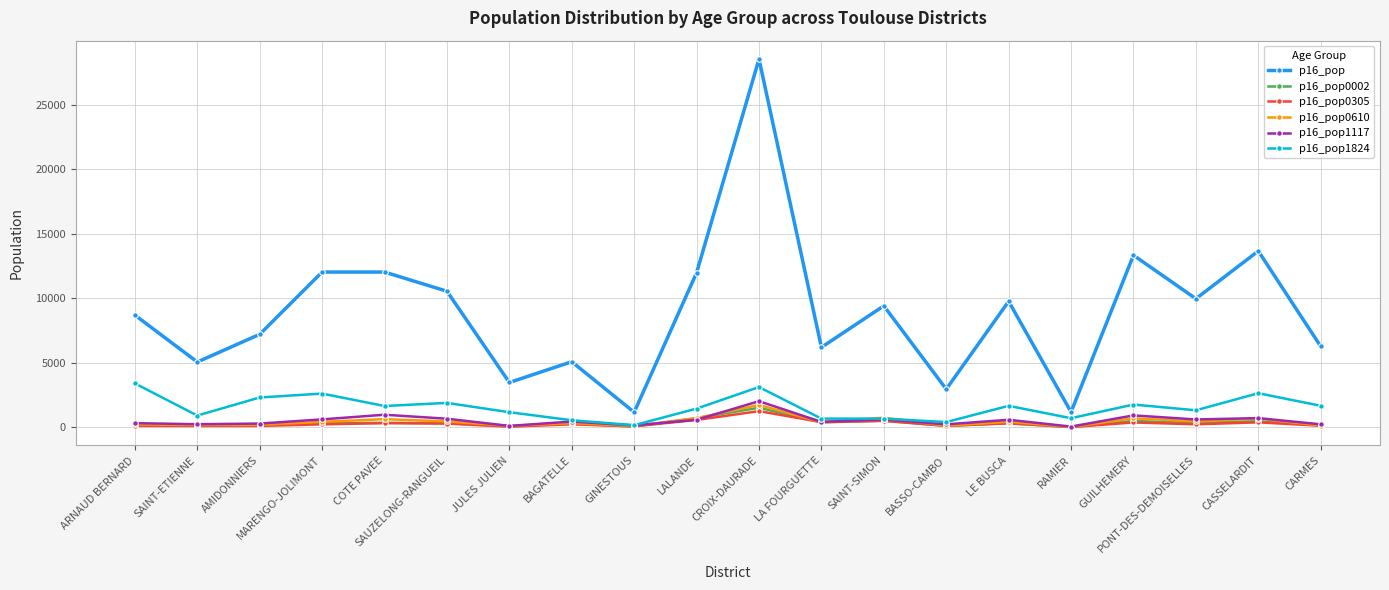

At which category is the sum across all series the highest?

CROIX-DAURADE